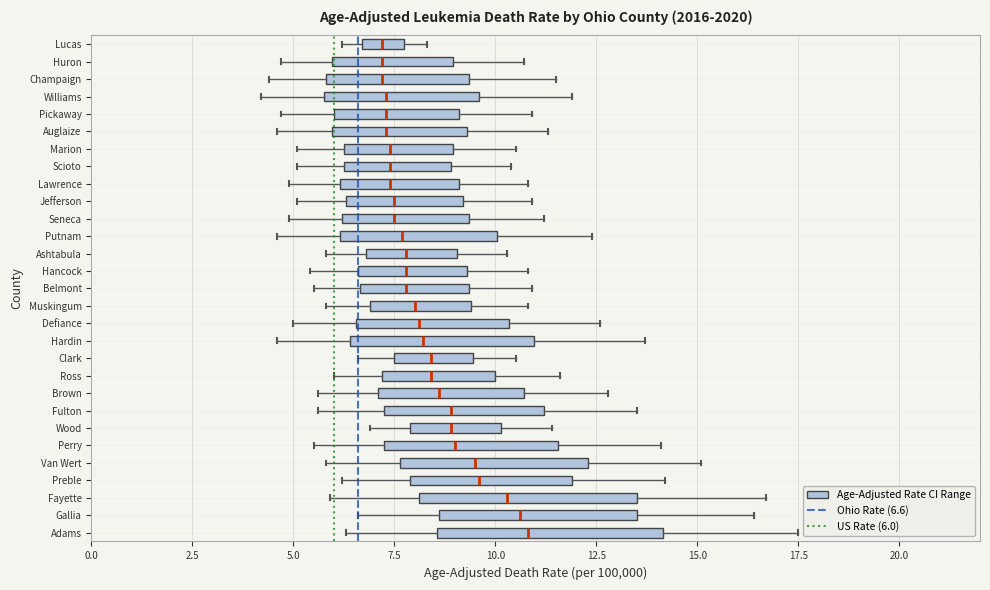

Where does the left whisker of the box for Belmont end on the x-axis? The values are not printed on the chart, so give them approximately, as read against the axis.

5.5